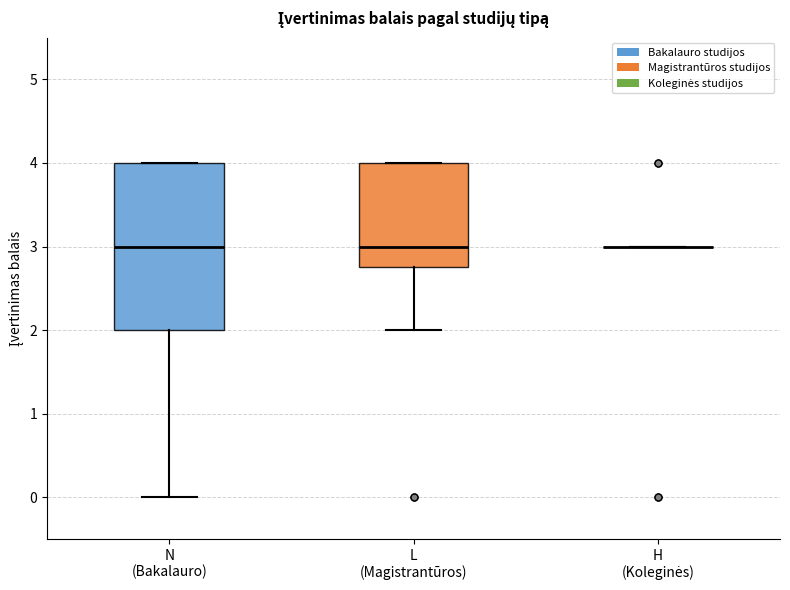

Which box is the tallest, from its lower edge to its upper edge?

N (Bakalauro)